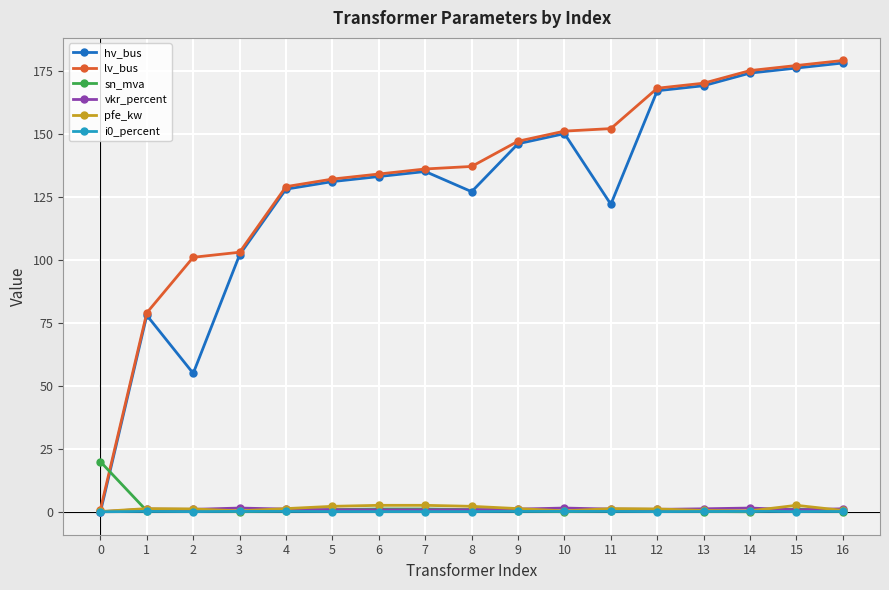

What is the value of the i0_percent point at the 5th from the left?

0.3